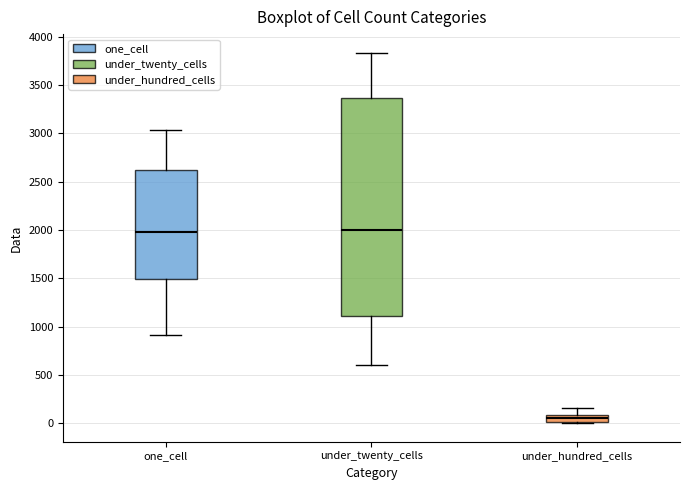

Comparing the boxes themselves (not the whiskers), which one is the tallest?

under_twenty_cells